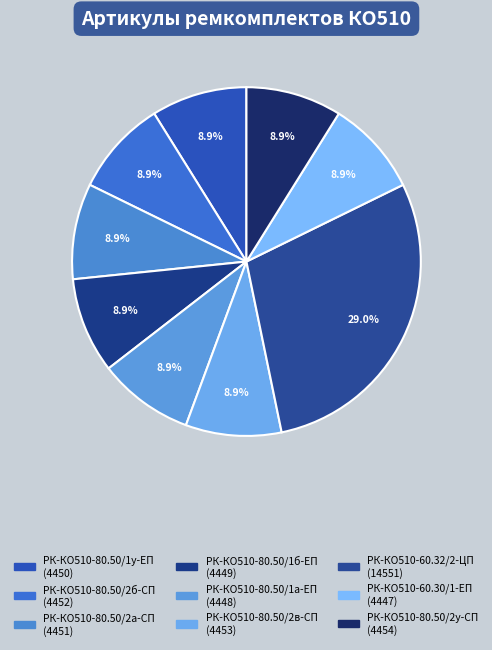

Which category has the biggest portion of the pie?

РК-КО510-60.32/2-ЦП